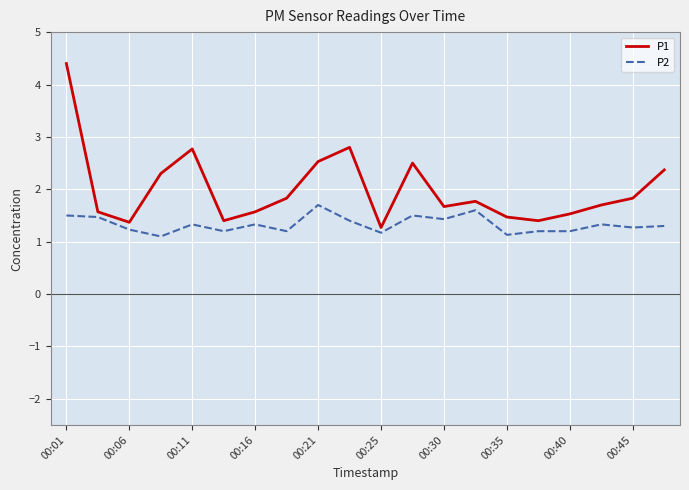

What is the sum of all P2 values?

26.6